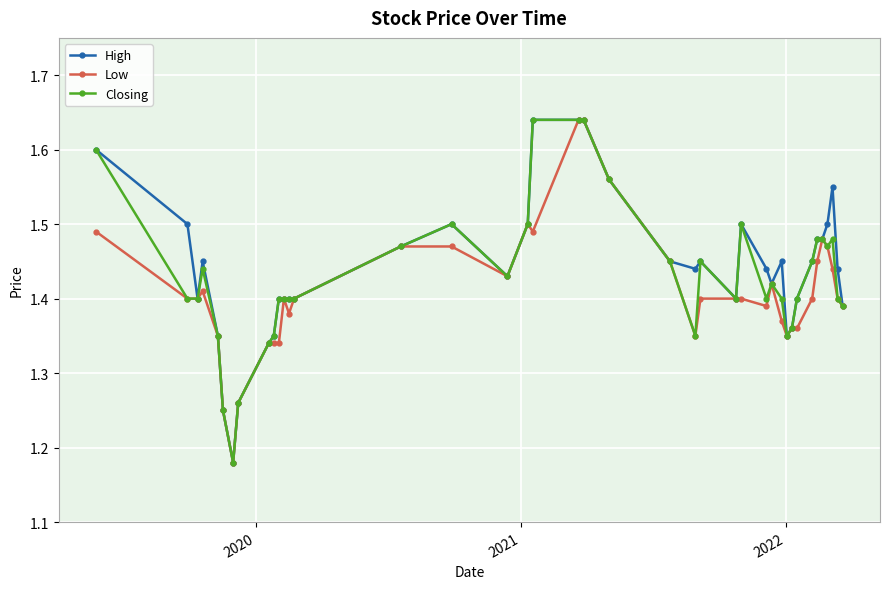

How many Low values are between 1 and 2?

40